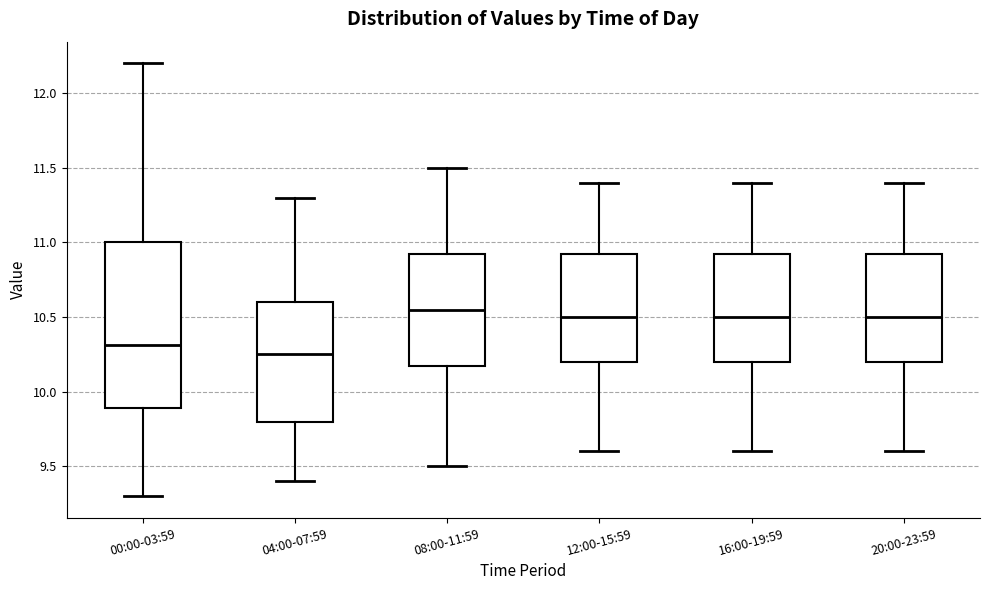

Which box's median line is the lowest?

04:00-07:59